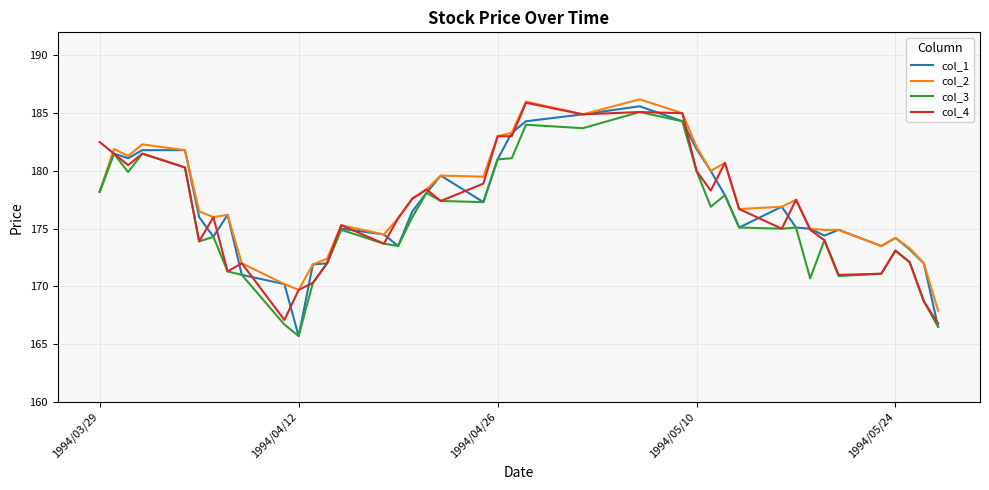

What is the minimum value for col_4?

166.8